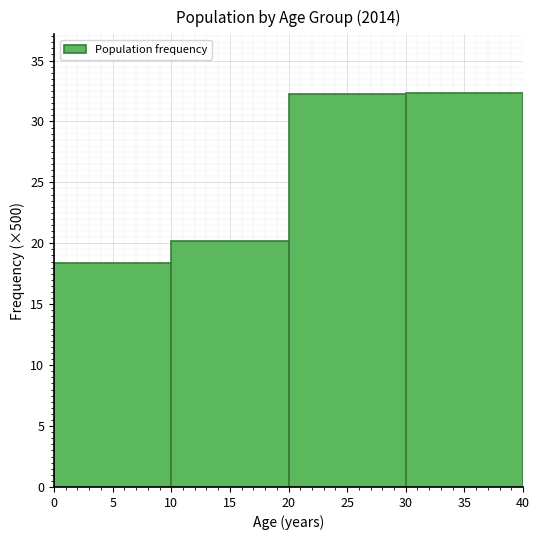

Reading left to right, list every bar in this chart as the range it spans on the x-axis followed by its height. The values are not printed on the chart, so give them approximately, as read against the axis.

0 to 10: 18.5
10 to 20: 20.0
20 to 30: 32.5
30 to 40: 32.5